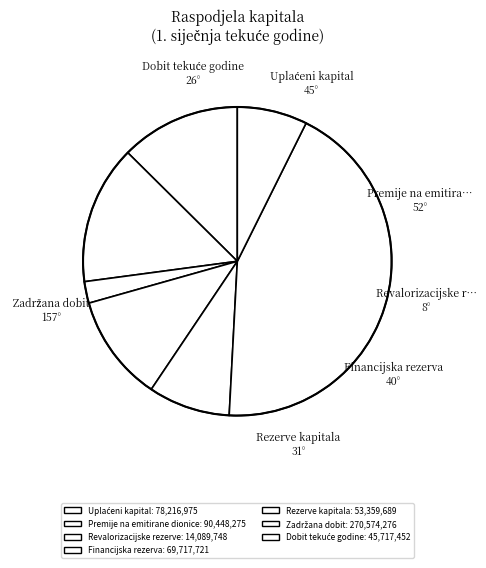

How many segments does this pie chart have?

7